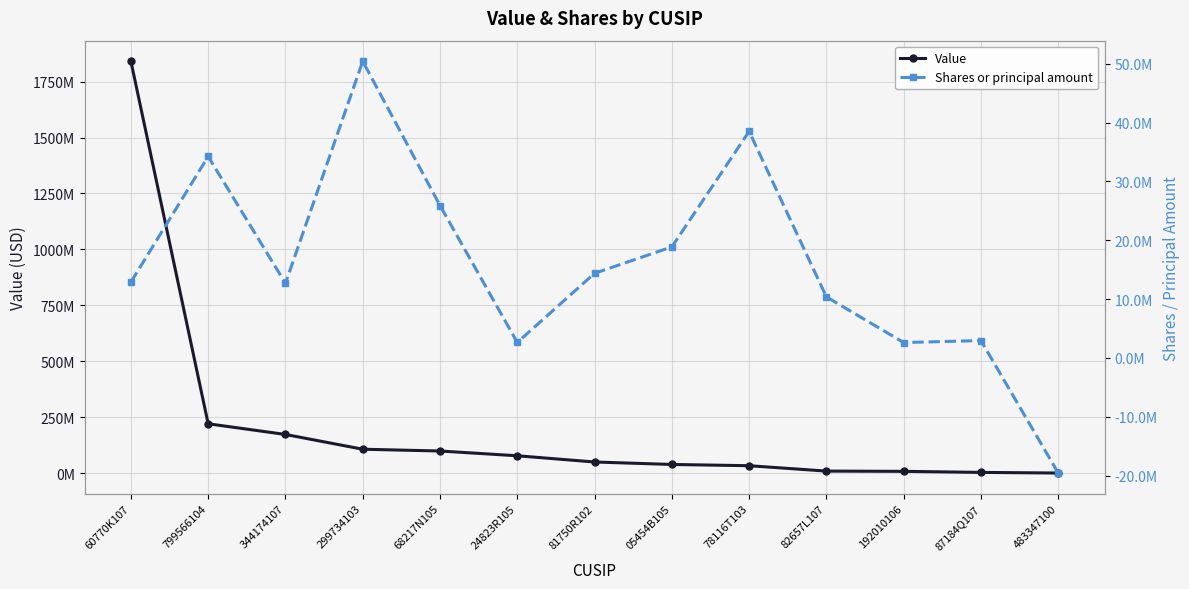

Which label corresponds to the largest value in the chart?

60770K107